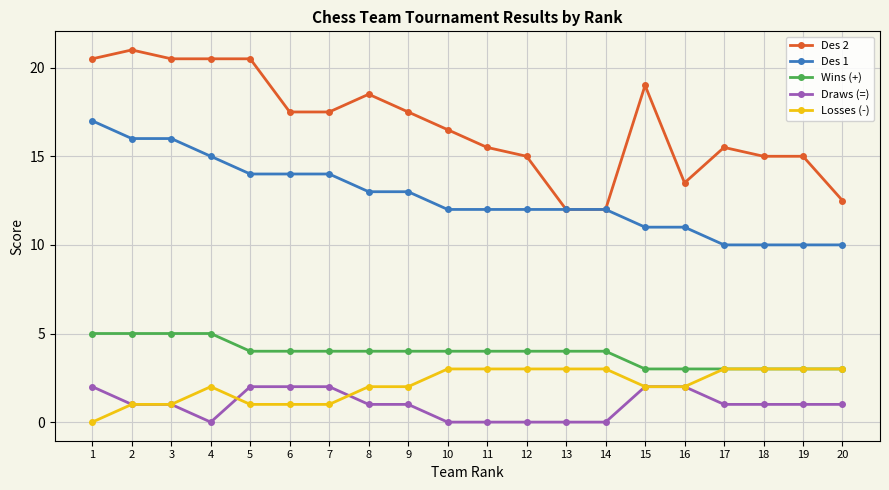

True or false: Des 2 and Losses (-) intersect in this chart.

False